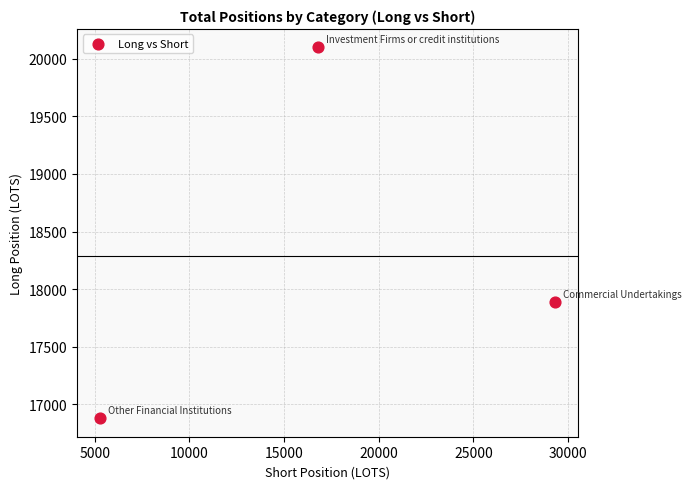

What is the range of Y values (max minus min)?

3219.3